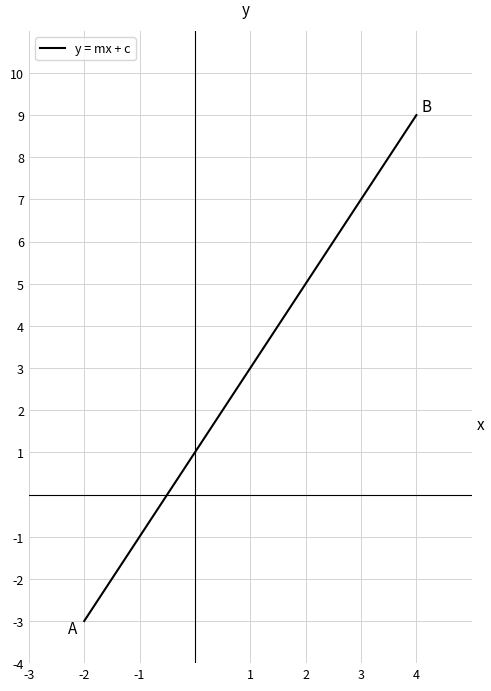

What is the sum of all values?

21